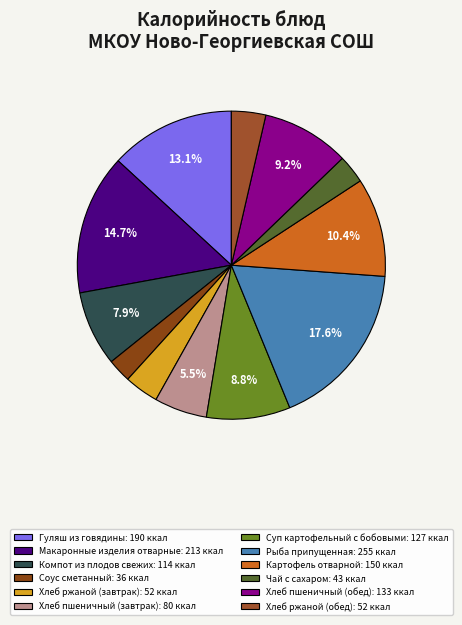

What is the change in value from Соус сметанный to Хлеб пшеничный (завтрак)?

+44